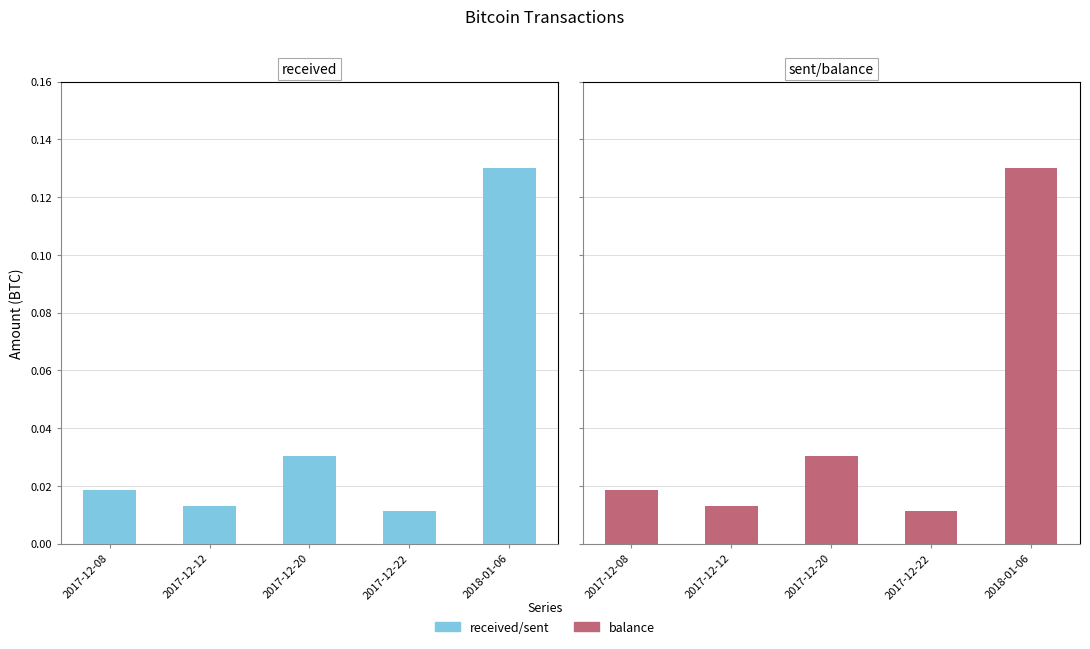

Is it true that received/sent equals 0.0 at 2017-12-12?

False